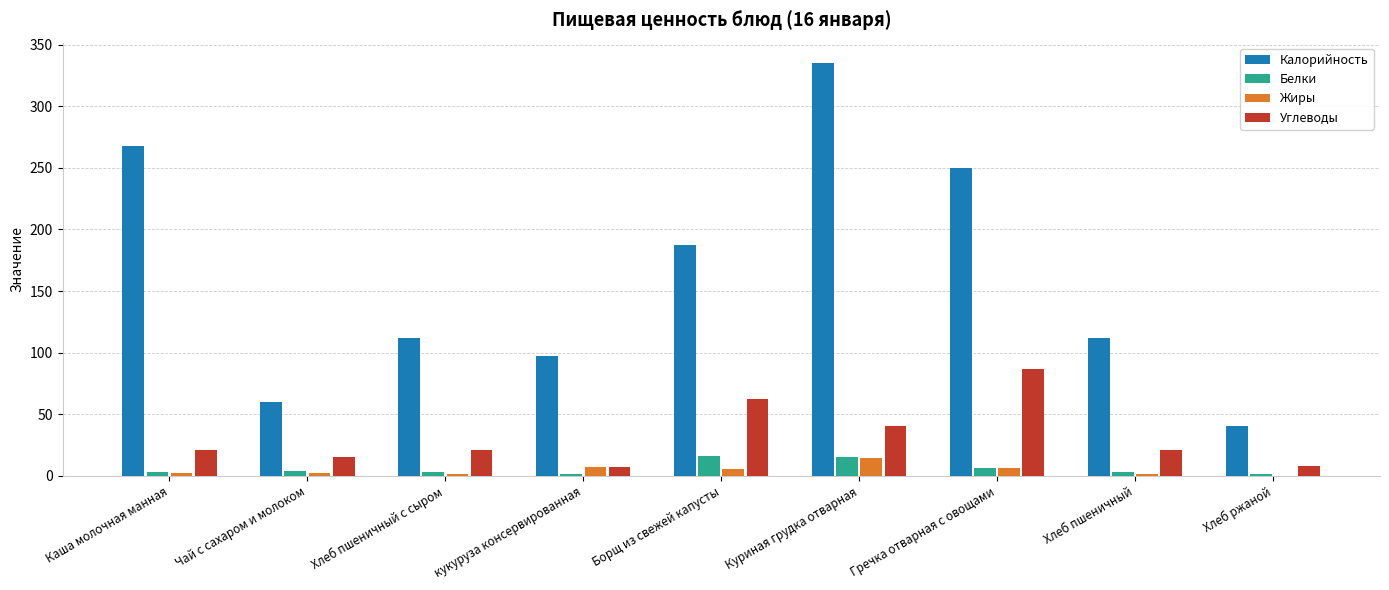

At which category is the sum across all series the highest?

Куриная грудка отварная